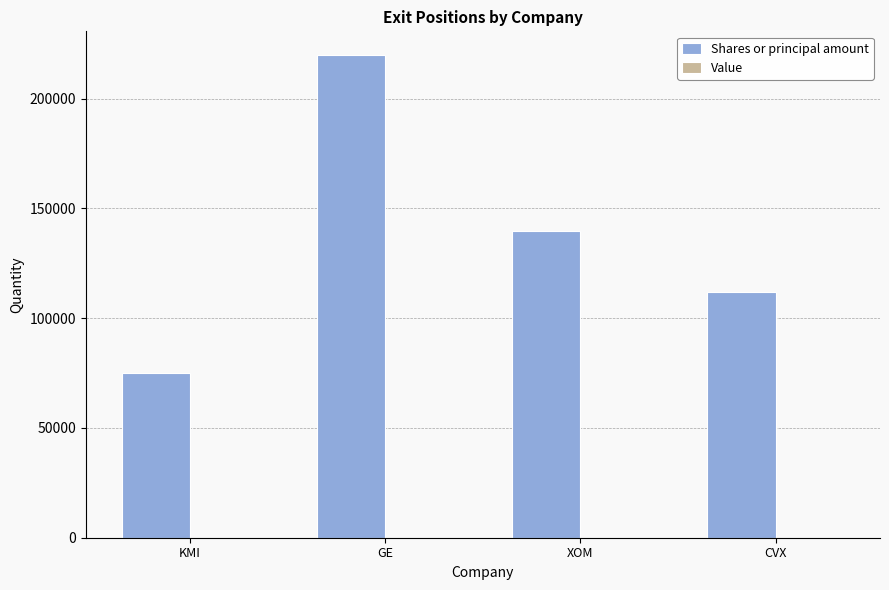

The value at CVX is 111864. True or false?

True